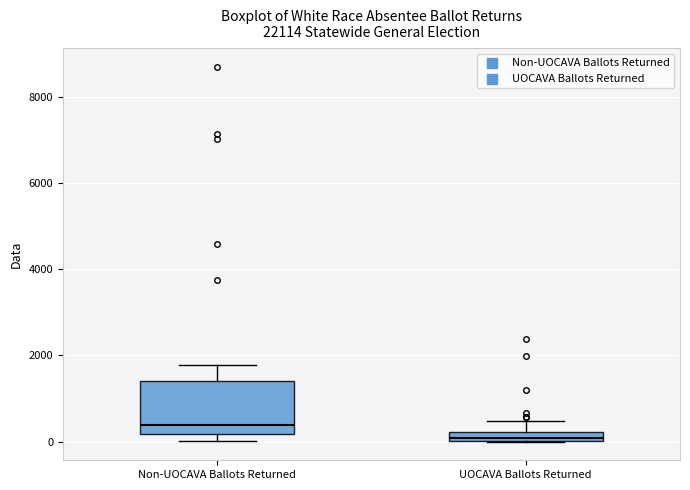

Where is the upper edge of the box for UOCAVA Ballots Returned on the y-axis? The values are not printed on the chart, so give them approximately, as read against the axis.

200